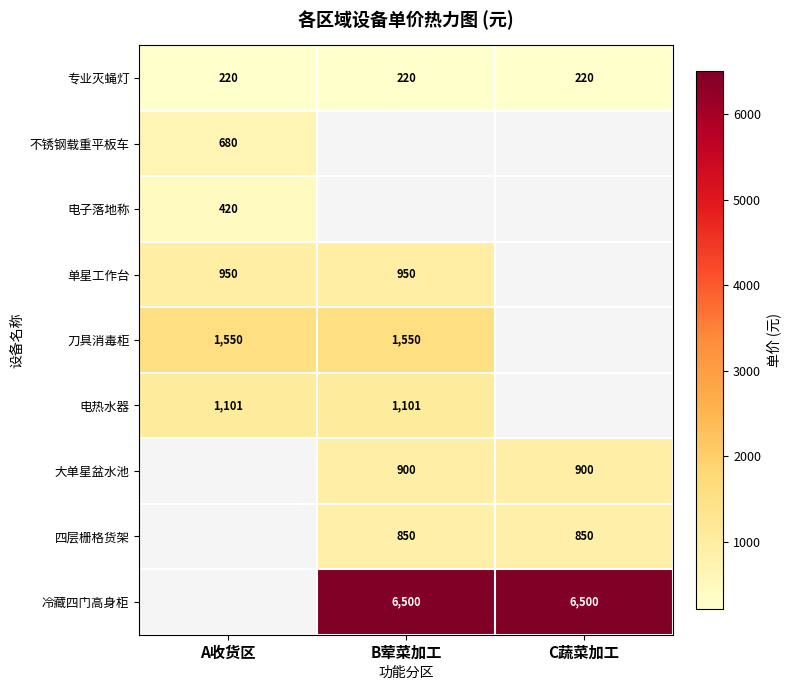

Read the 专业灭蝇灯 value at C蔬菜加工.

220